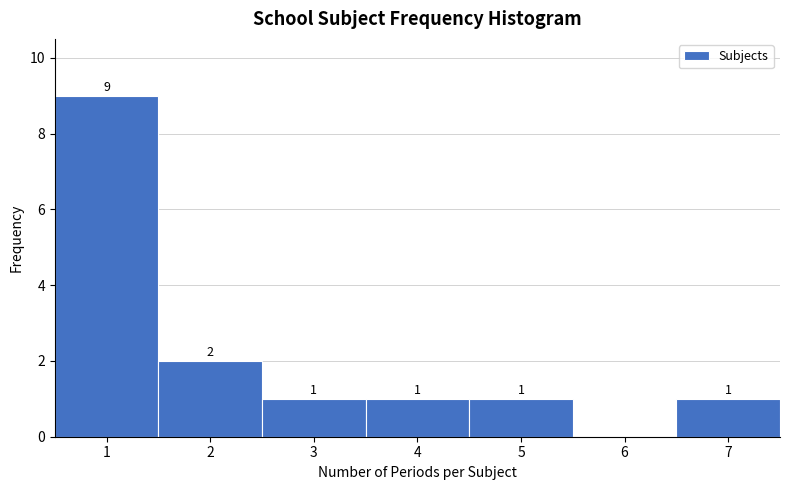

Which range on the x-axis has the tallest bar?

0.5 to 1.5